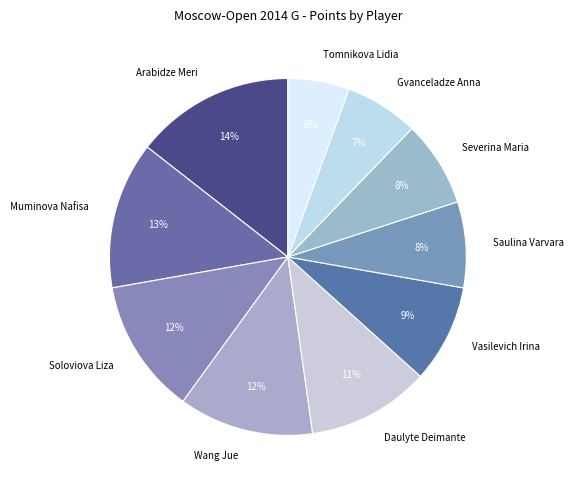

To the nearest percent, what portion does Wang Jue represent?

12%